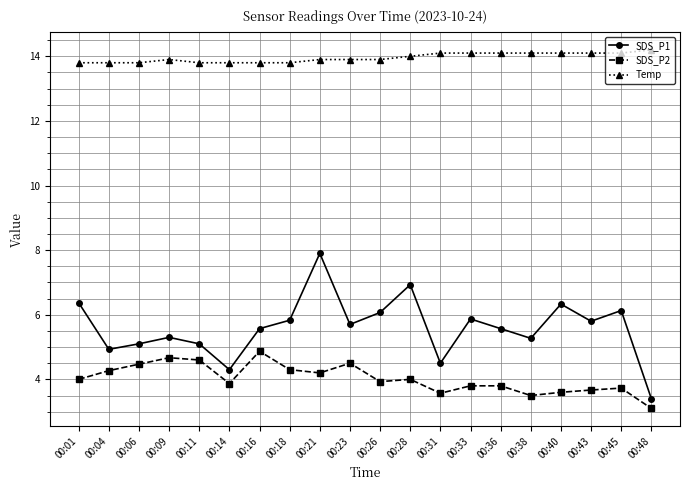

Which category has the highest value in the SDS_P1 series?

00:21